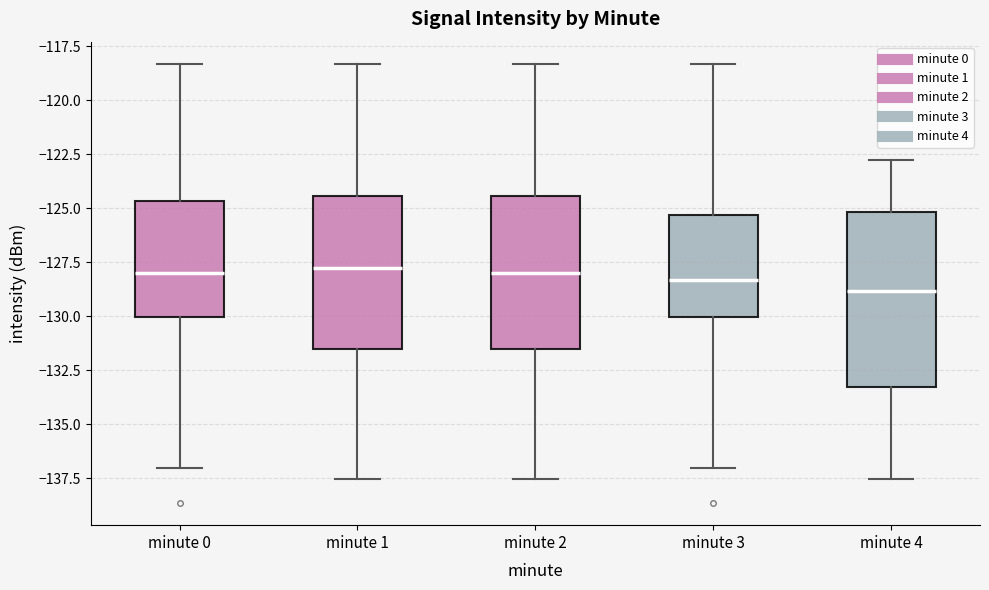

Where does the upper whisker of the box for minute 0 end on the y-axis? The values are not printed on the chart, so give them approximately, as read against the axis.

-118.5